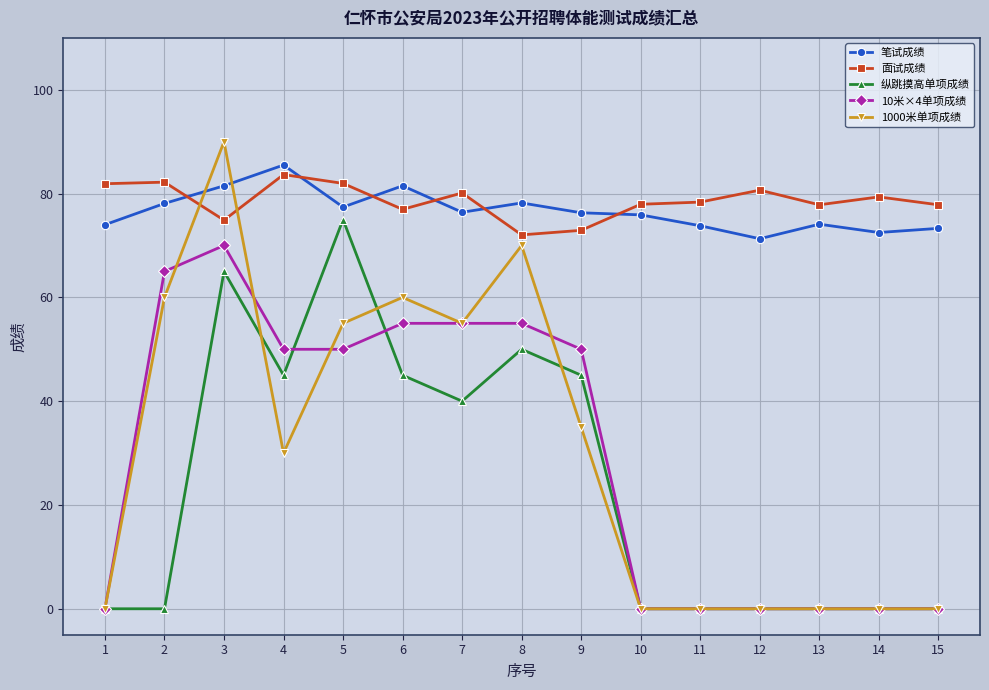

How many lines are shown in the chart?

5